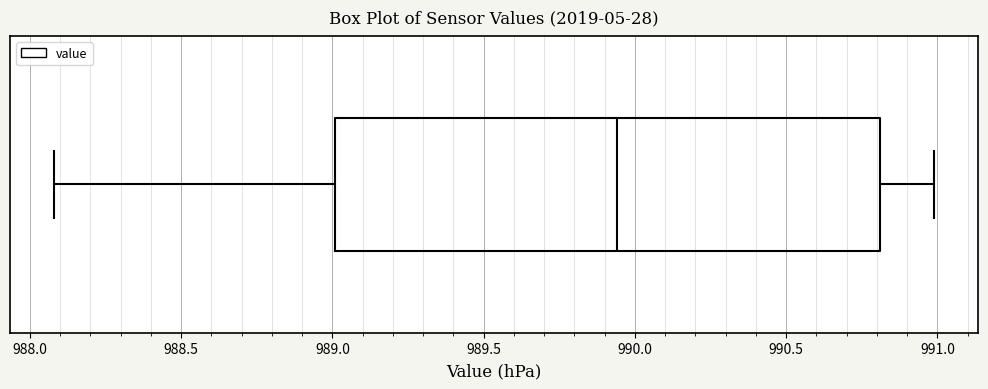

Transcribe this box plot: give where the median line is, the range the box spans, and where the two whiskers end, as read against the x-axis. The values are not printed on the chart, so give them approximately, as read against the axis.

median 989.95, box 989.00 to 990.80, whiskers 988.10 to 991.00